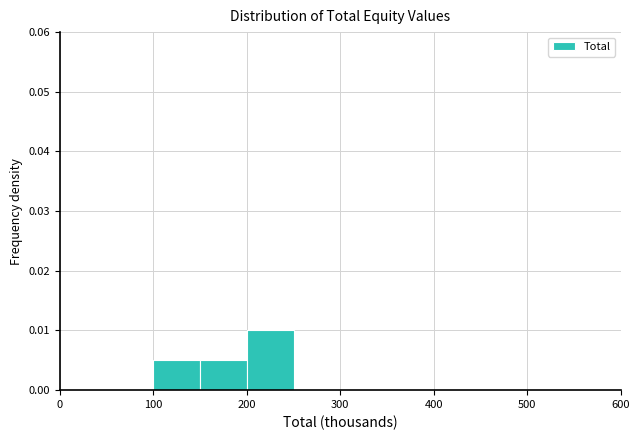

How tall is the bar that spans 200 to 250 on the x-axis? The values are not printed on the chart, so give them approximately, as read against the axis.

0.010